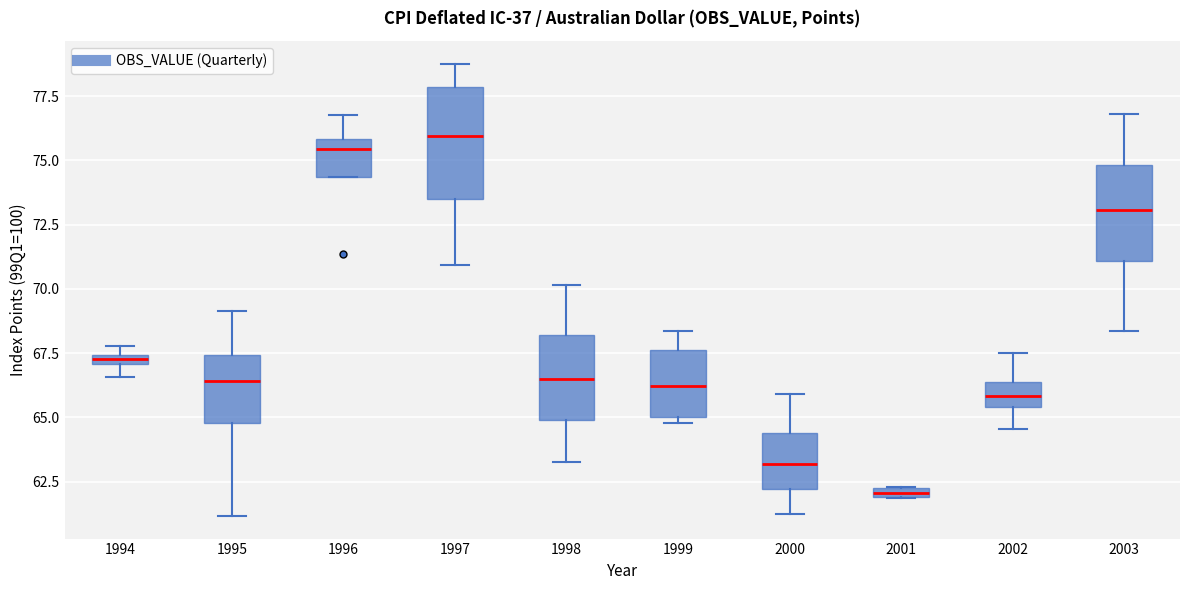

Comparing the boxes themselves (not the whiskers), which one is the tallest?

1997